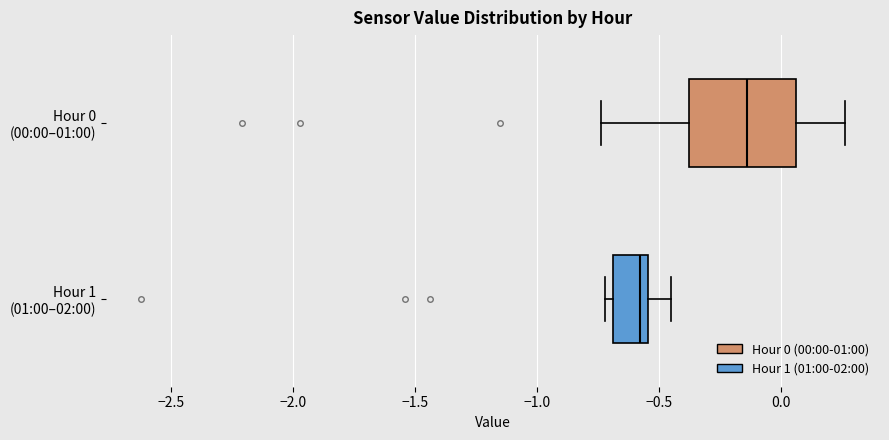

Reading bottom to top, read every box against the x-axis: the position of its median line, the range the box covers, and the ends of its whiskers. The values are not printed on the chart, so give them approximately, as read against the axis.

Hour 1 (01:00–02:00): median -0.60, box -0.70 to -0.55, whiskers -0.70 (just left of the box's left edge) to -0.45
Hour 0 (00:00–01:00): median -0.15, box -0.40 to 0.05, whiskers -0.75 to 0.25